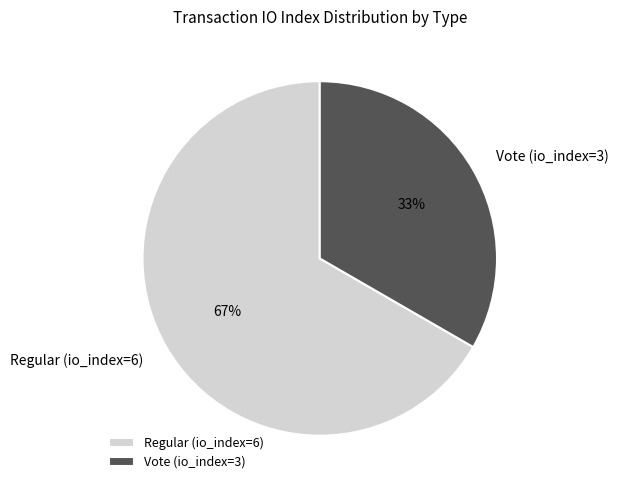

What percentage is the Regular (io_index=6) slice, to the nearest percent?

67%